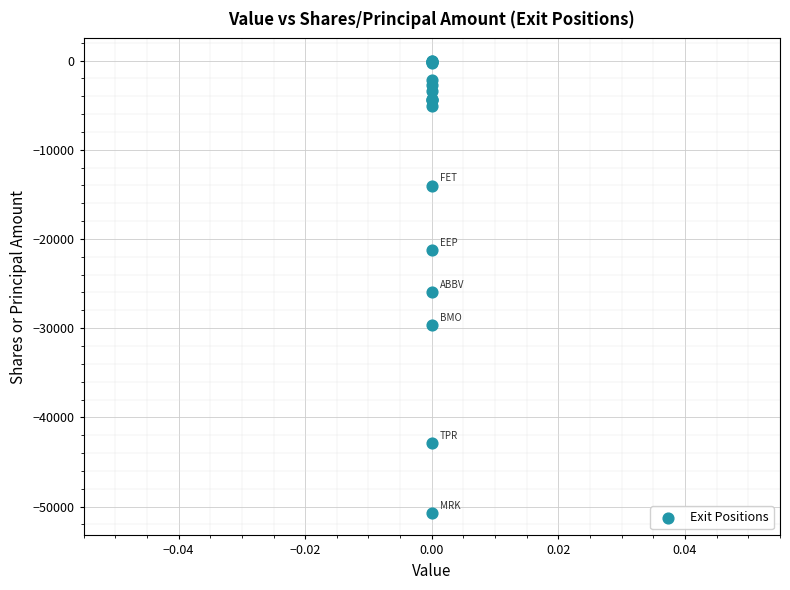

What Y value in the scatter plot is closest to -25376?

-25947